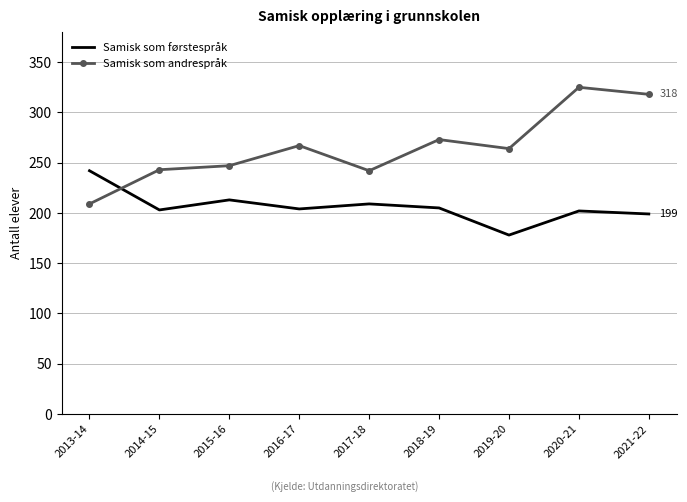

True or false: Samisk som andrespråk has more than 1 points higher than both neighbors.

True